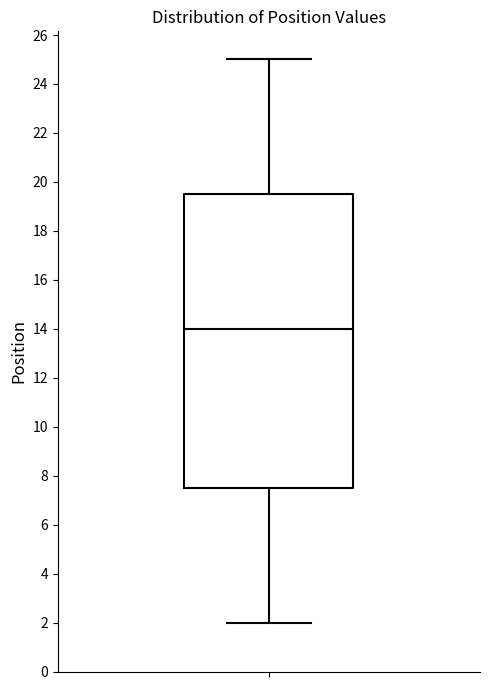

Read this box plot against the y-axis: the position of the median line, the range covered by the box, and the ends of both whiskers. The values are not printed on the chart, so give them approximately, as read against the axis.

median 14.0, box 7.6 to 19.6, whiskers 2.0 to 25.0